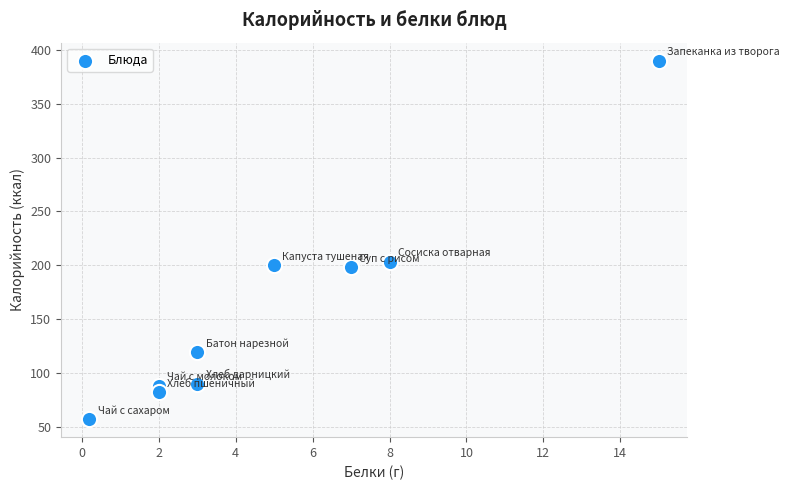

What is the range of Y values (max minus min)?

333